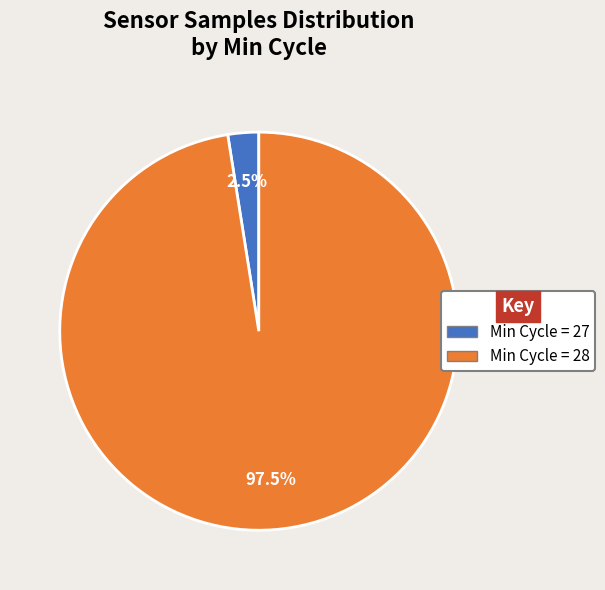

Is there a majority slice in this chart?

Yes